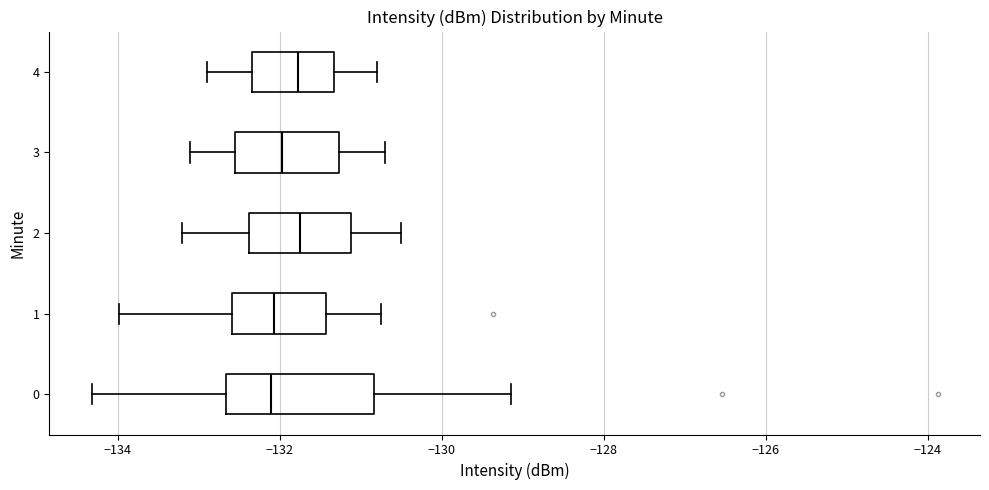

Comparing the boxes themselves (not the whiskers), which one is the widest?

0